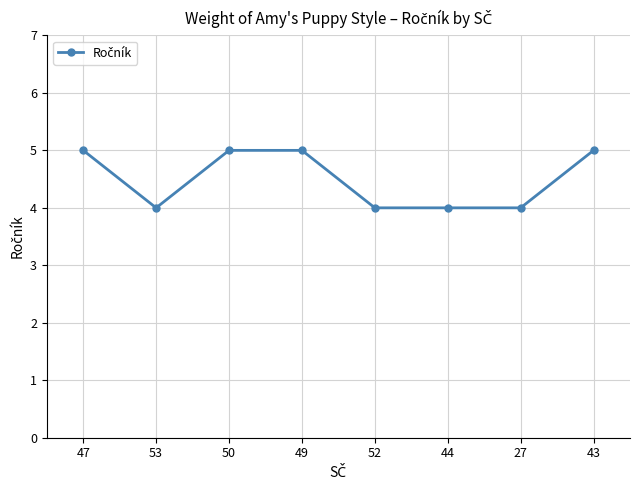

Is it true that the value at 53 is 4?

True